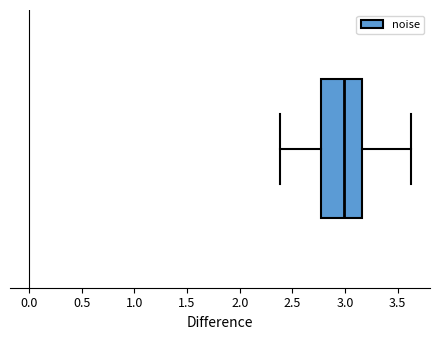

Where is the right edge of the box on the x-axis? The values are not printed on the chart, so give them approximately, as read against the axis.

3.15